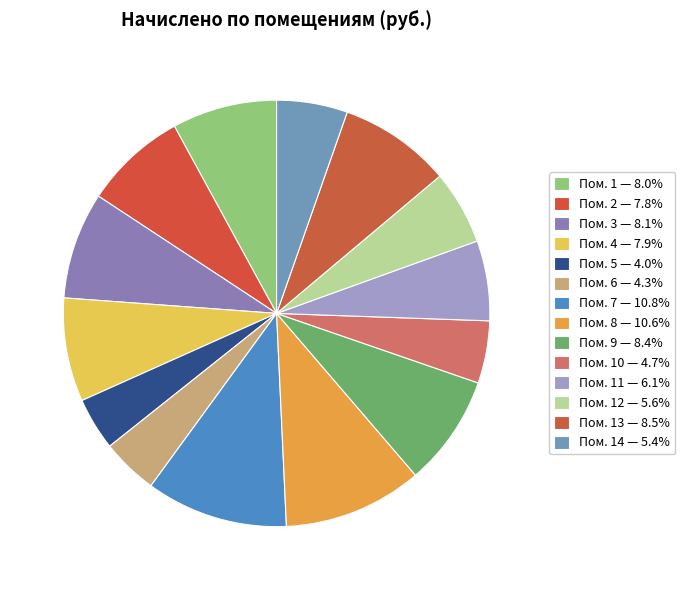

Which category has the smallest portion of the pie?

5